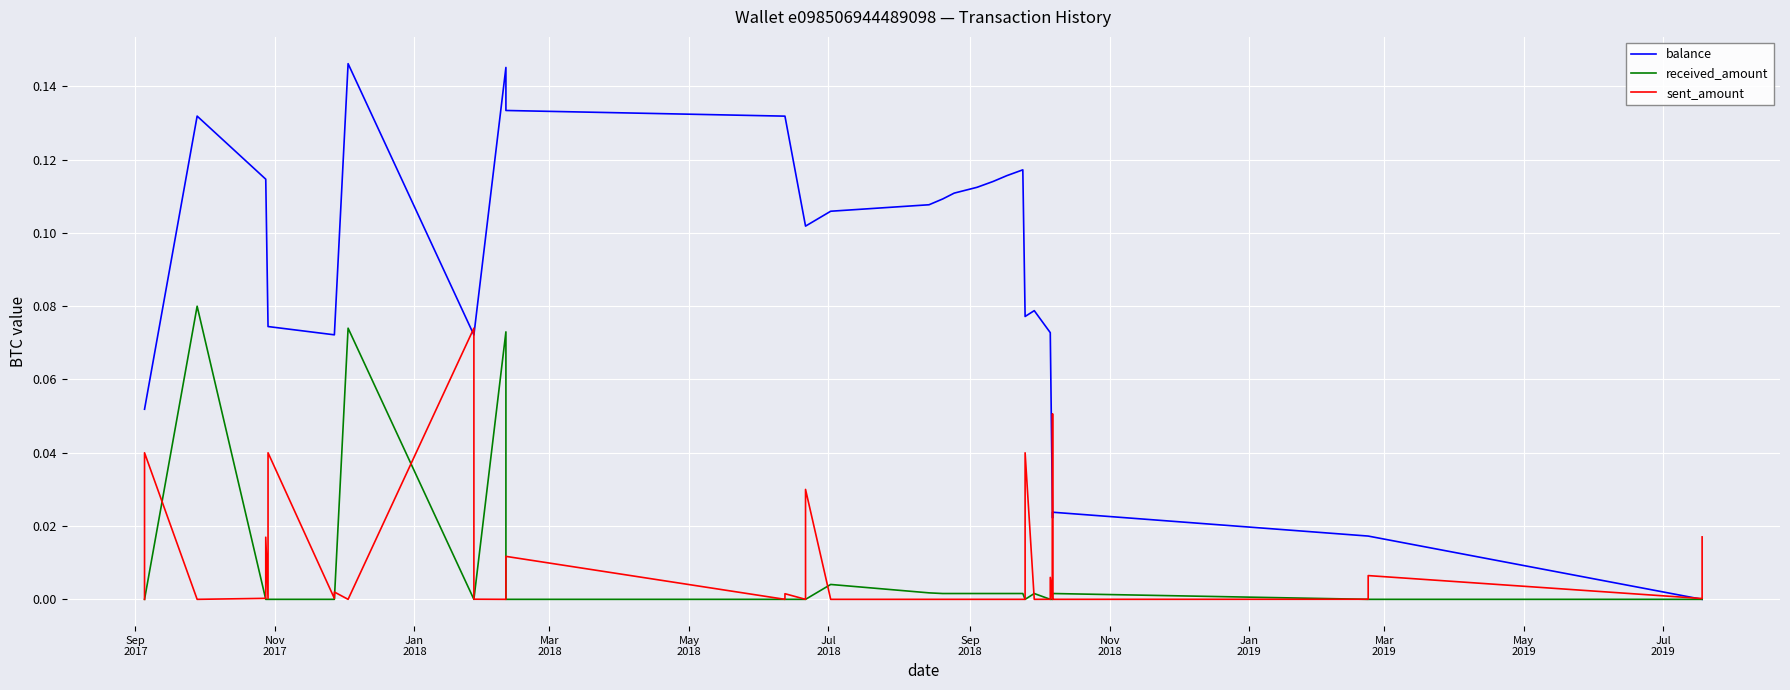

Which series has the largest total across all categories?

balance